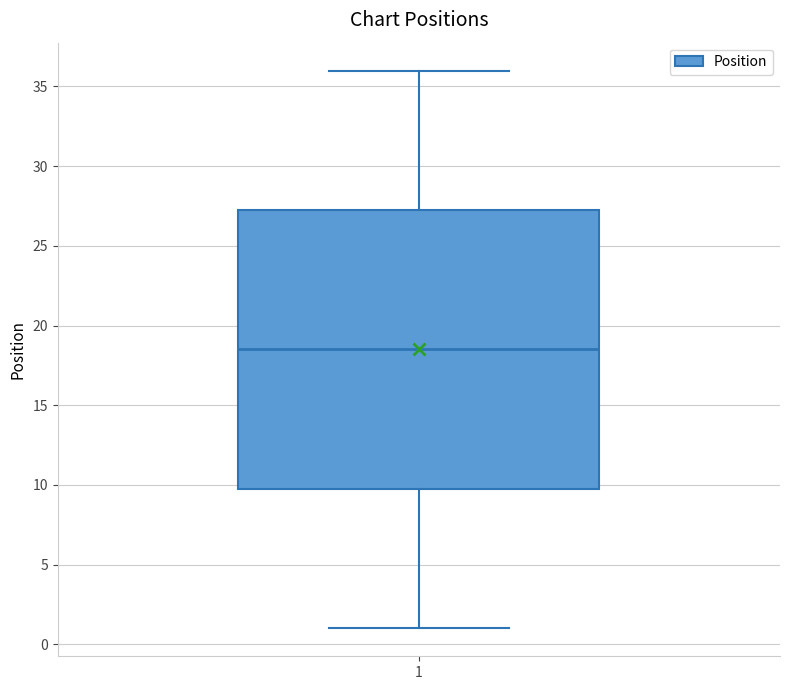

Where is the lower edge of the box at x = 1 on the y-axis? The values are not printed on the chart, so give them approximately, as read against the axis.

10.0